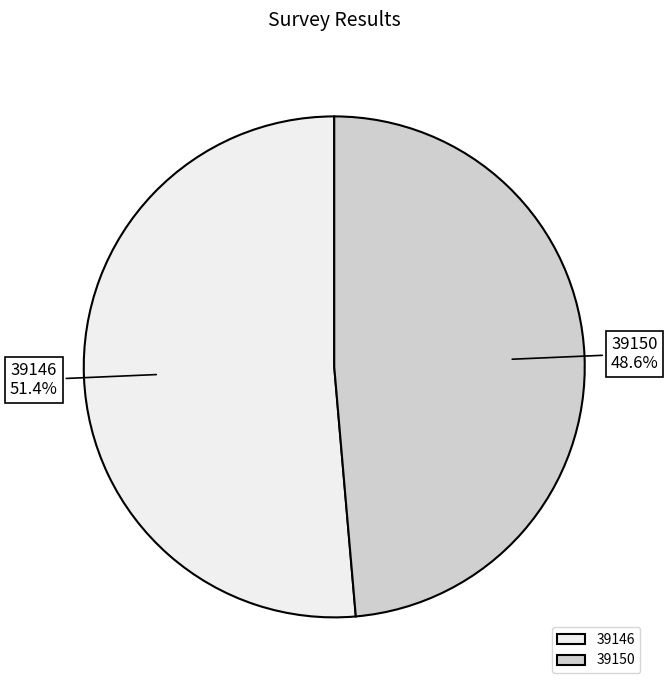

Does any single category account for the majority?

Yes